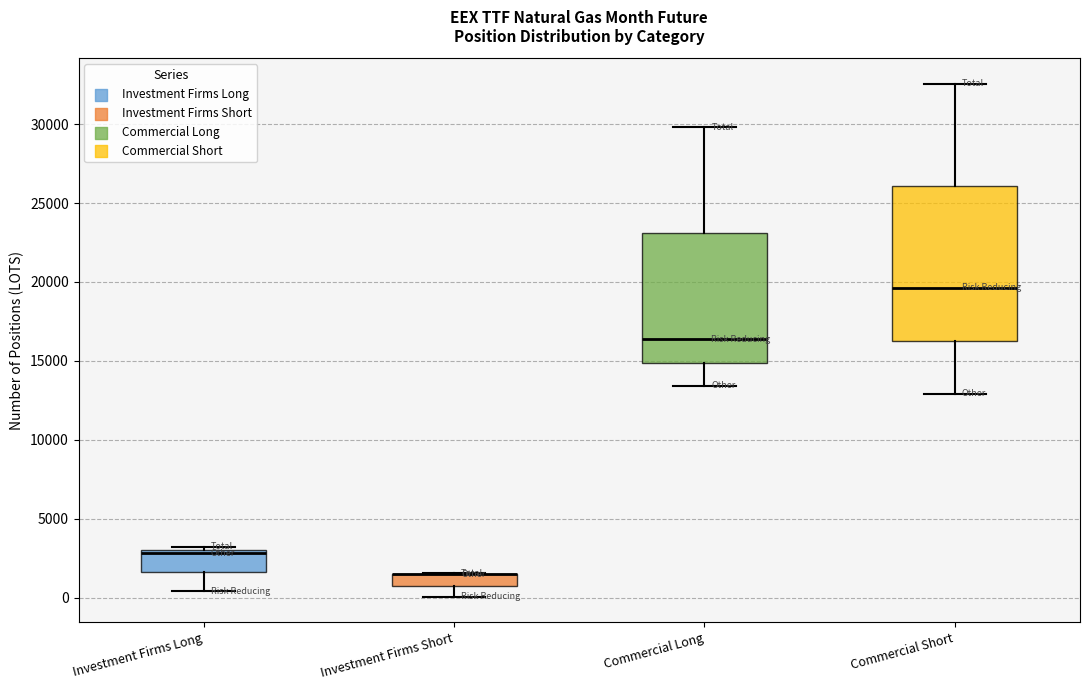

Comparing the boxes themselves (not the whiskers), which one is the tallest?

Commercial Short